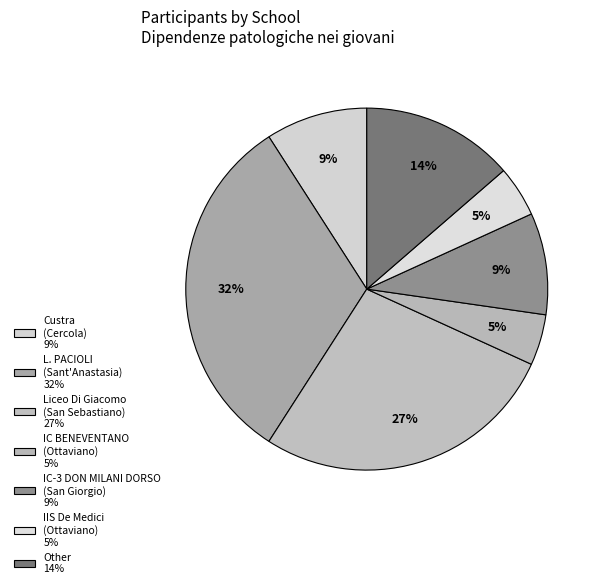

How many slices are in this pie chart?

7